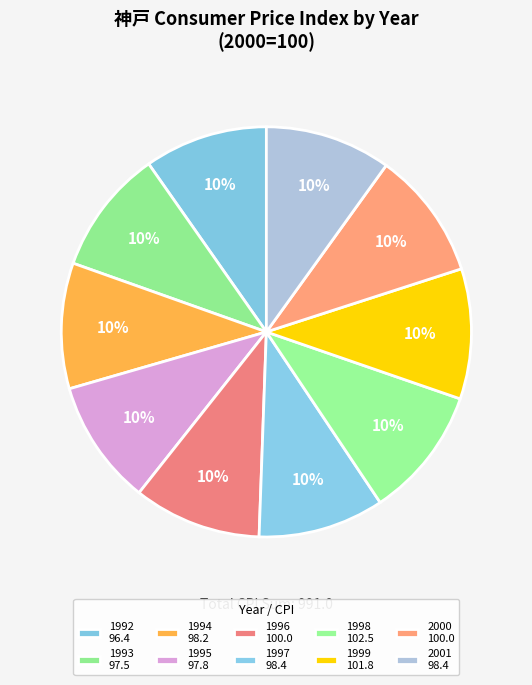

Combined, what portion of the pie is 1996 and 1999?

20.4%